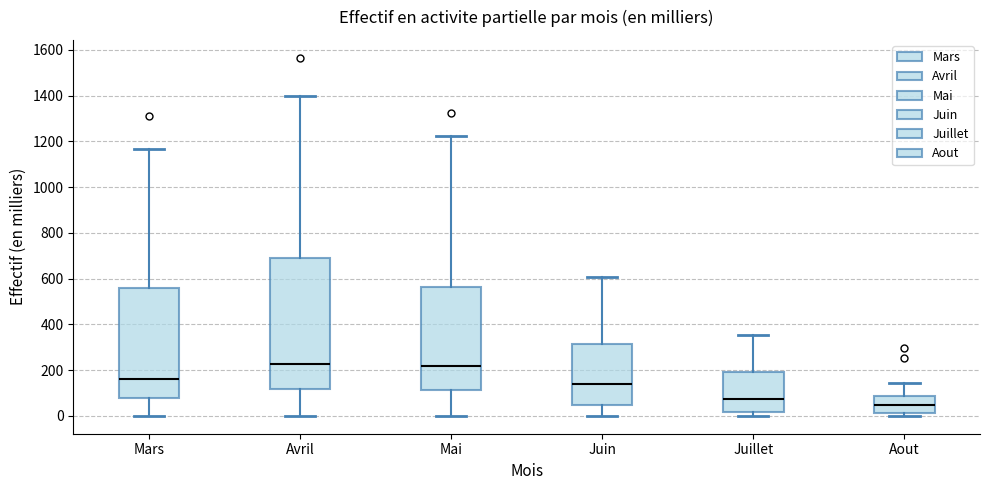

Reading left to right, read every box against the y-axis: the position of its median line, the range the box covers, and the ends of its whiskers. The values are not printed on the chart, so give them approximately, as read against the axis.

Mars: median 160, box 80 to 560, whiskers 0 to 1160
Avril: median 220, box 120 to 700, whiskers 0 to 1400
Mai: median 220, box 120 to 560, whiskers 0 to 1220
Juin: median 140, box 40 to 320, whiskers 0 to 600
Juillet: median 80, box 20 to 200, whiskers 0 to 360
Aout: median 40, box 20 to 80, whiskers 0 to 140